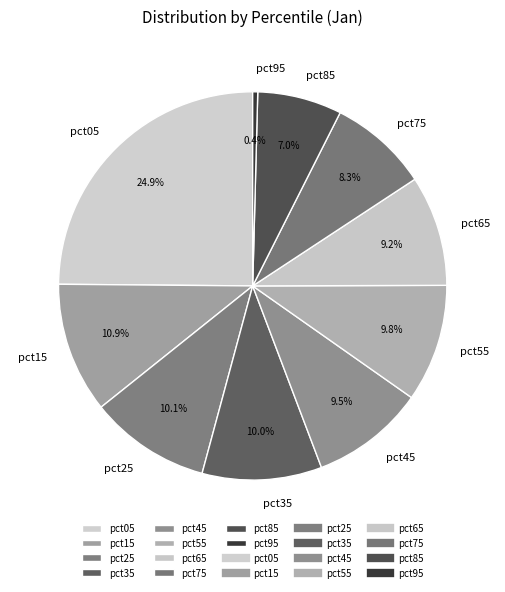

Is the sum of pct65 and pct75 greater than half?

No